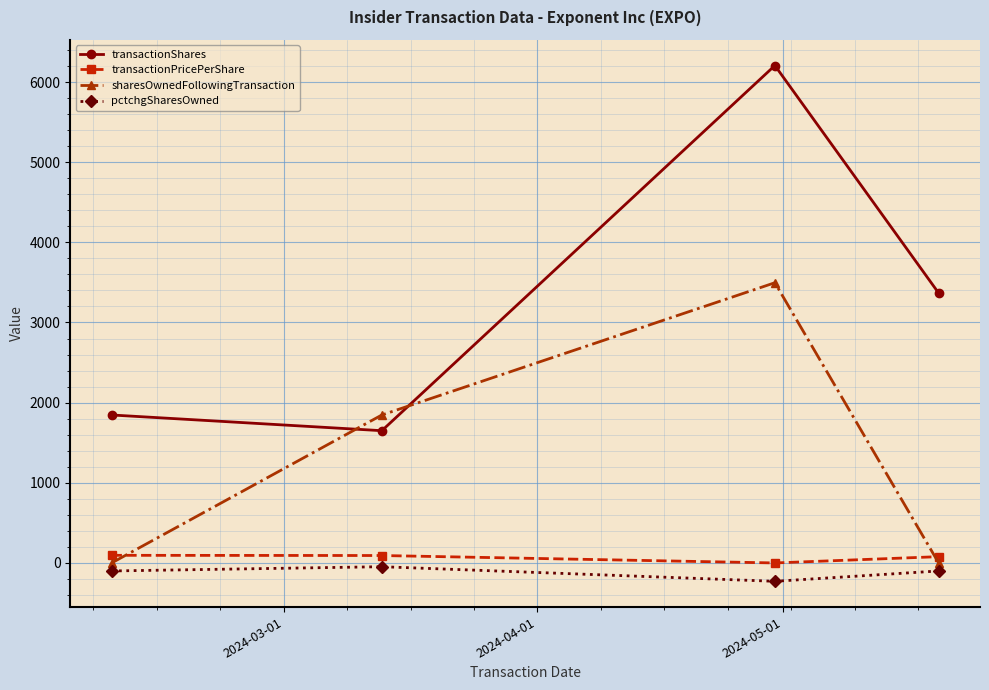

Which series has the widest spread of values?

transactionShares